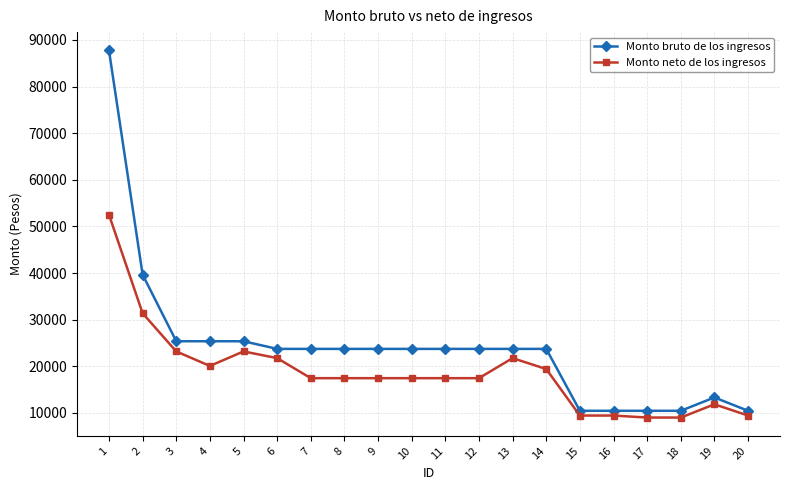

True or false: Monto bruto de los ingresos has a value of 40451.6 at 9.

False